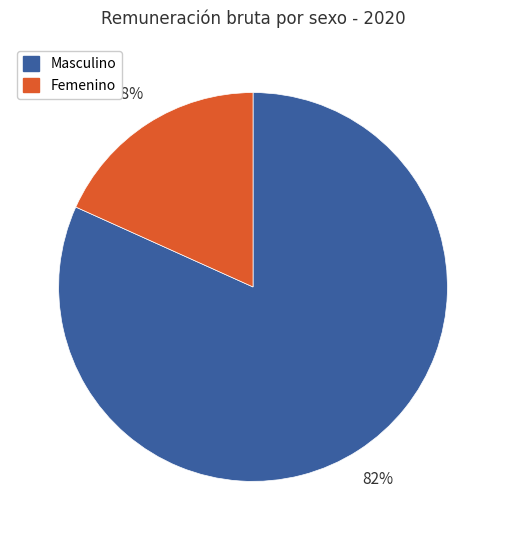

Which slice is the largest?

Masculino